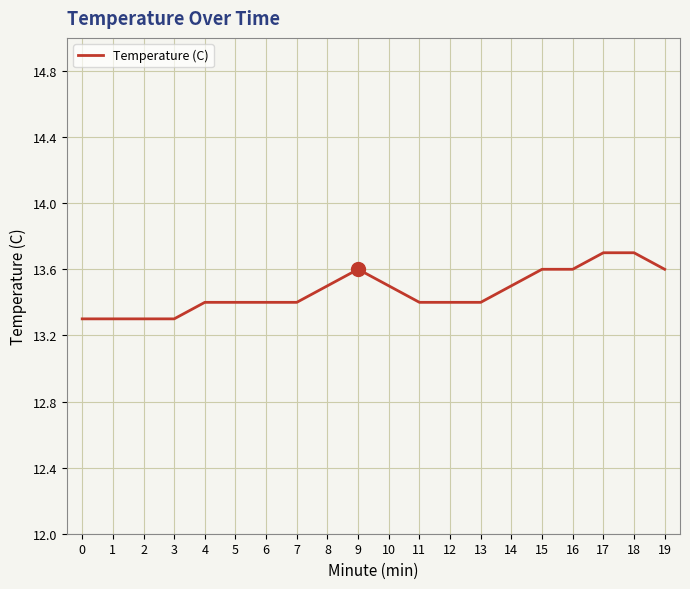

What is the change in value from 1 to 7?

+0.1